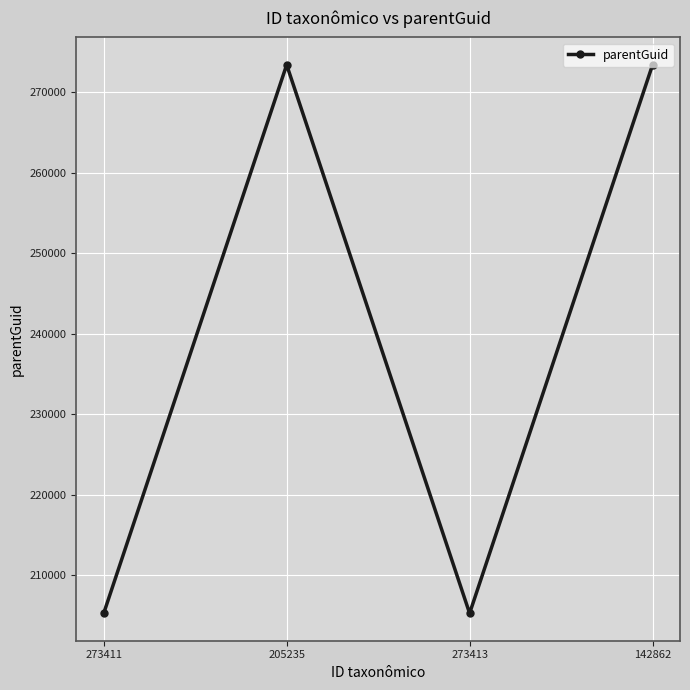

What is the label of the 1st point from the left?

273411